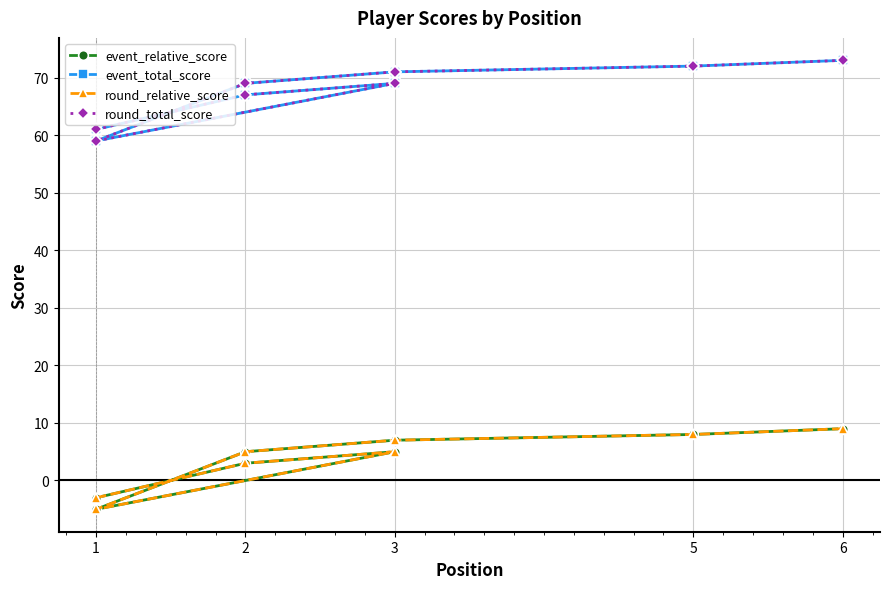

What is the value of the event_relative_score point at the 4th from the left?

-5